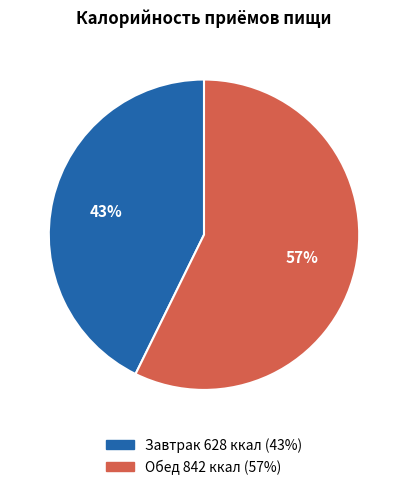

Which has a higher value, Обед or Завтрак?

Обед